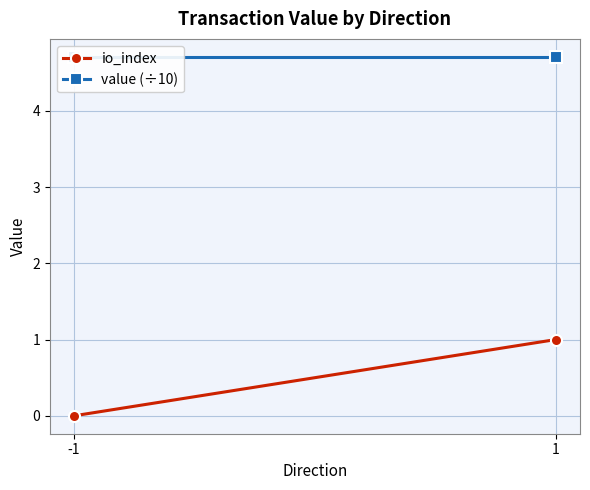

What is the average value of the value (÷10) series?

4.7